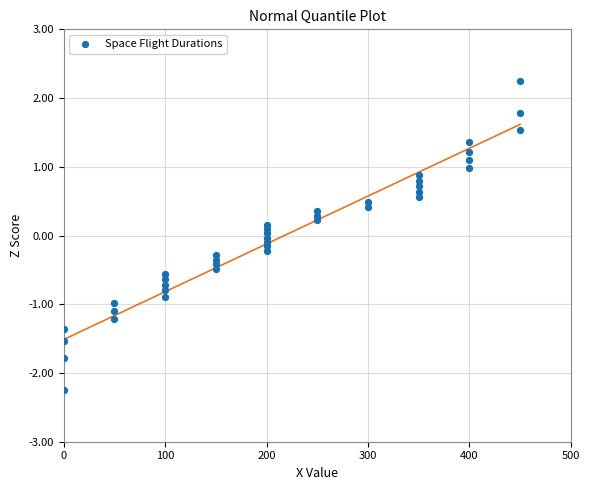

What is the range of Y values (max minus min)?

4.5